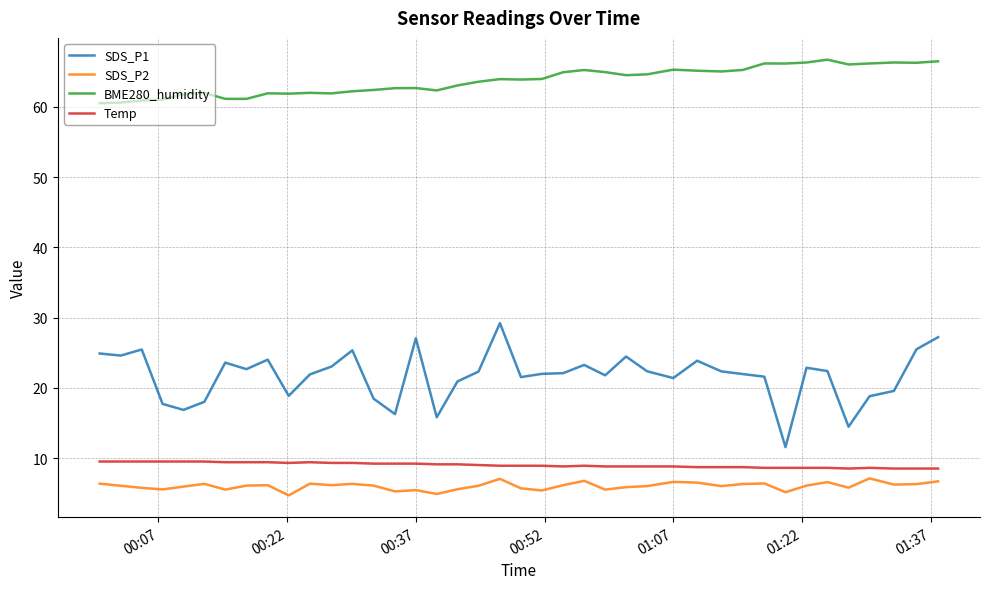

True or false: SDS_P1 and BME280_humidity cross at least once.

False